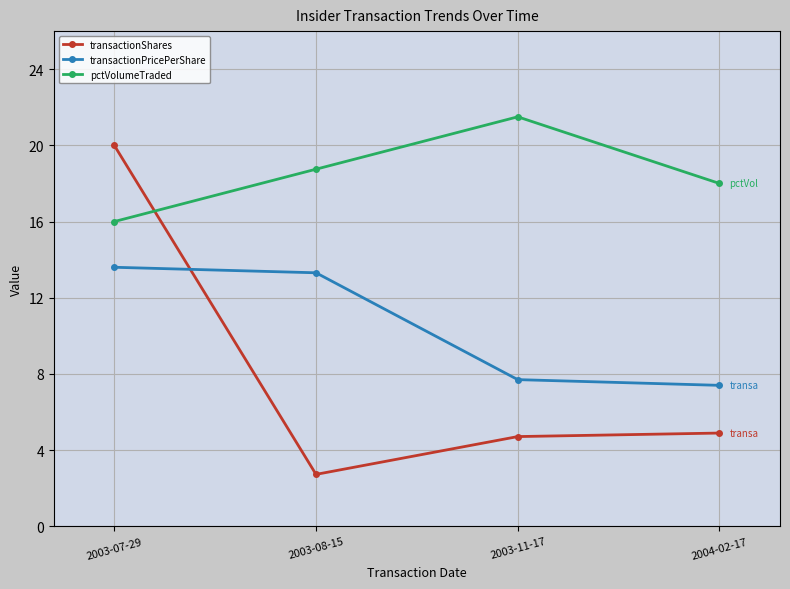

What is the spread (max minus min) of values at 2003-07-29?

6.4